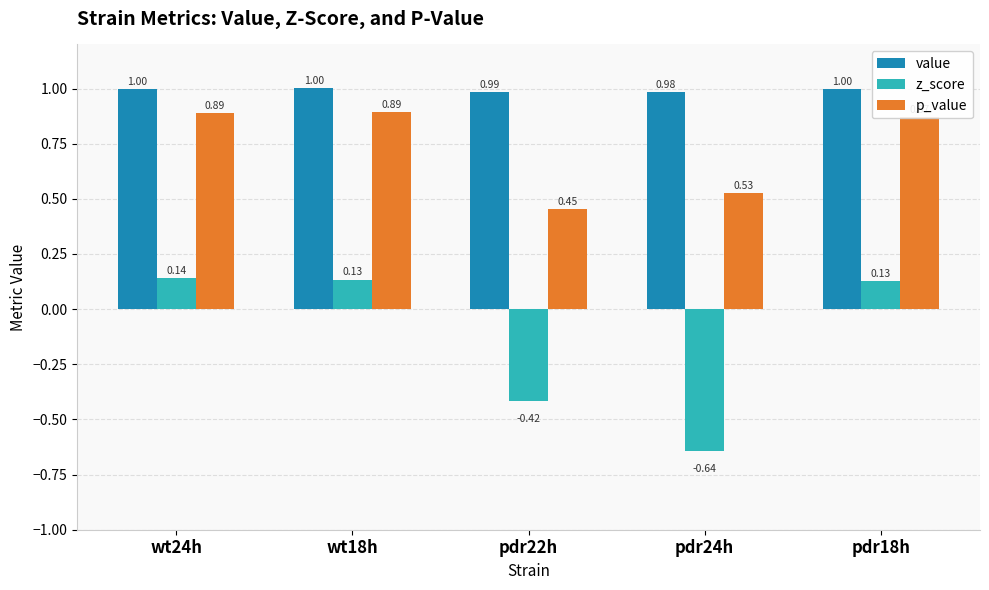

At how many categories does at least one series exceed 0?

5